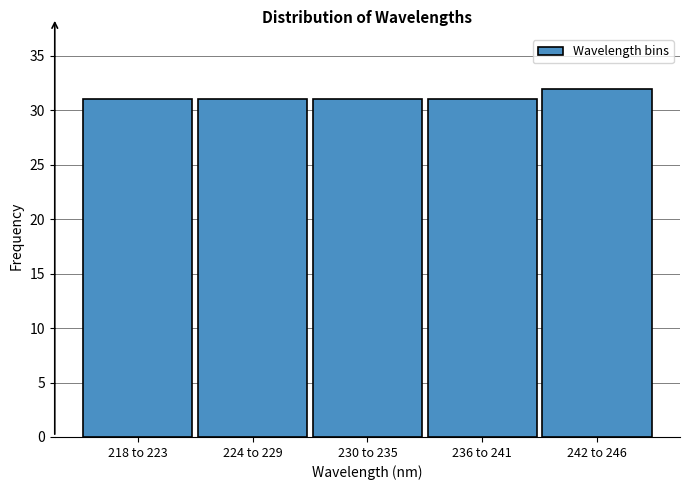

Reading left to right, transcribe all the data shown in this chart.

31	31	31	31	32